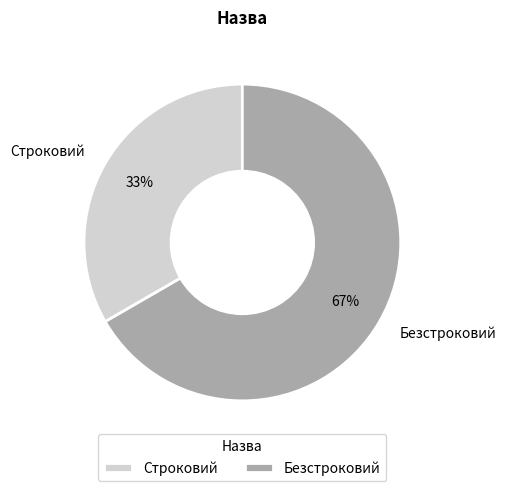

True or false: Безстроковий accounts for 57% of the total.

False